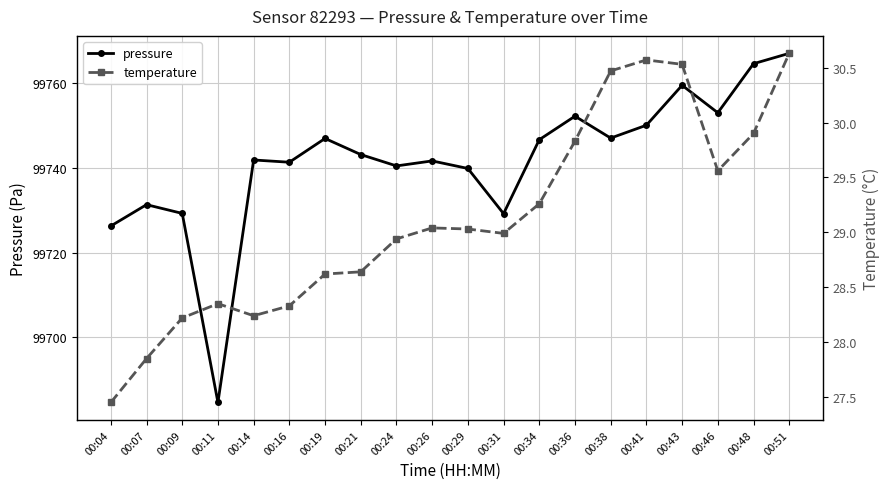

True or false: pressure and temperature intersect in this chart.

False